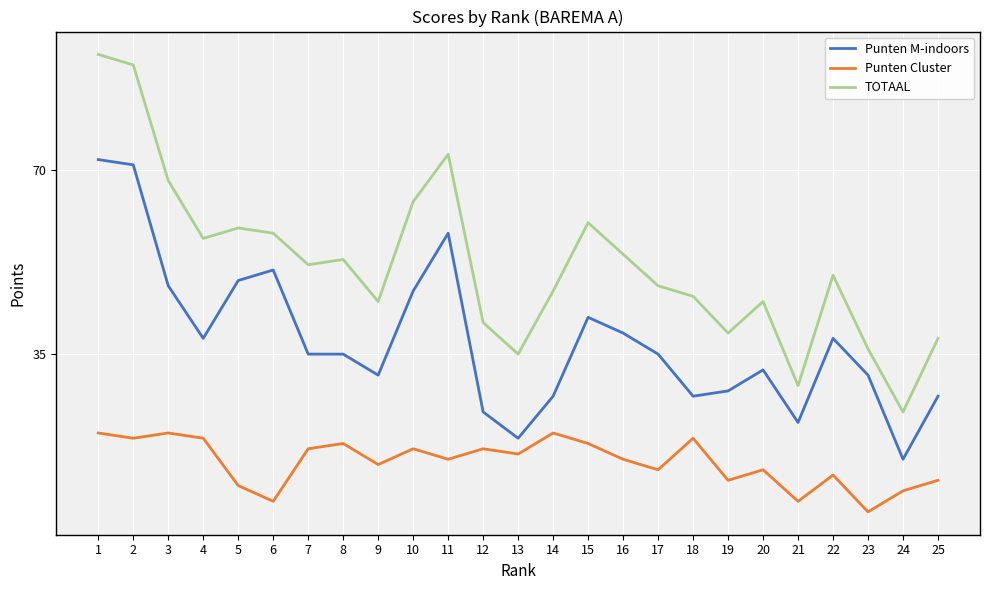

What is the total value across all series at 22?

100